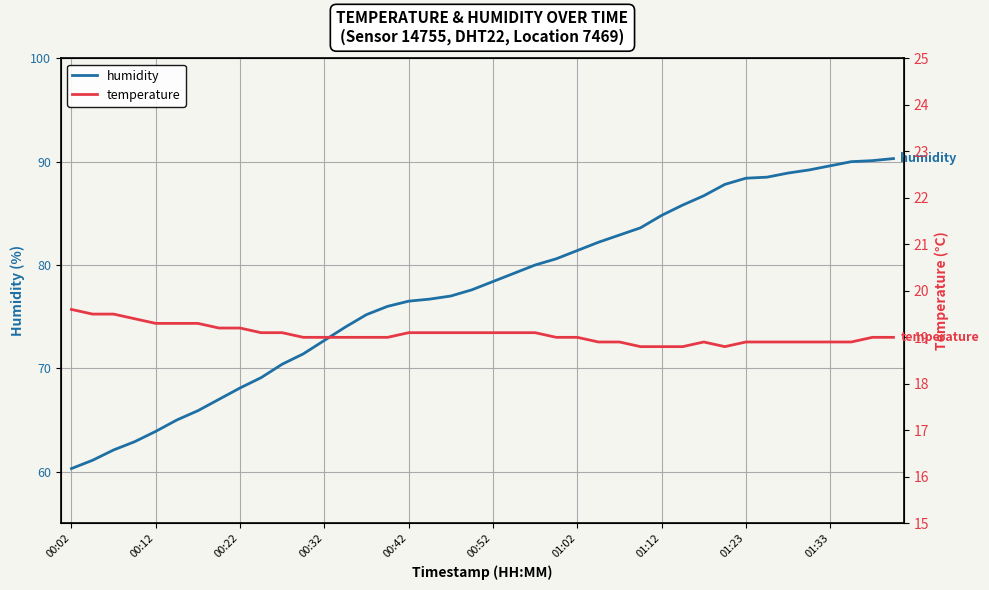

Reading left to right, what are all the values shown in this chart?

humidity: 60.3	61.1	62.1	62.9	63.9	65.0	65.9	67.0	68.1	69.1	70.4	71.4	72.7	74.0	75.2	76.0	76.5	76.7	77.0	77.6	78.4	79.2	80.0	80.6	81.4	82.2	82.9	83.6	84.8	85.8	86.7	87.8	88.4	88.5	88.9	89.2	89.6	90.0	90.1	90.3
temperature: 19.6	19.5	19.5	19.4	19.3	19.3	19.3	19.2	19.2	19.1	19.1	19.0	19.0	19.0	19.0	19.0	19.1	19.1	19.1	19.1	19.1	19.1	19.1	19.0	19.0	18.9	18.9	18.8	18.8	18.8	18.9	18.8	18.9	18.9	18.9	18.9	18.9	18.9	19.0	19.0